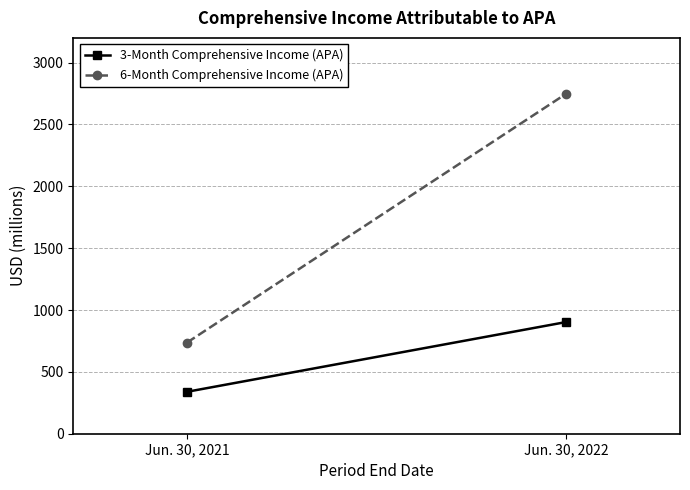

At Jun. 30, 2021, list the series in order from largest to smallest.

6-Month Comprehensive Income (APA), 3-Month Comprehensive Income (APA)